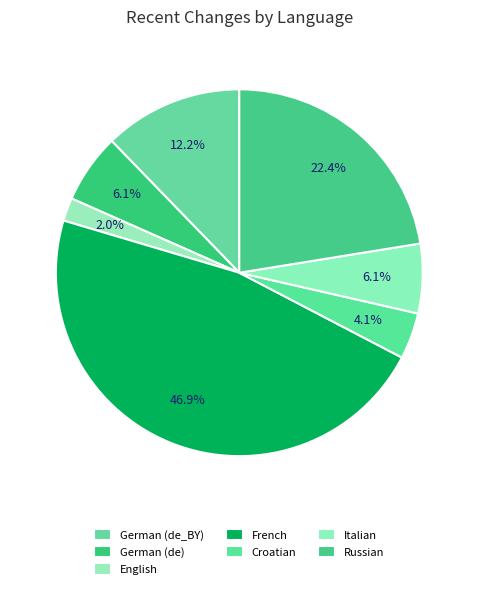

To the nearest percent, what is the combined percentage of Russian and Italian?

29%